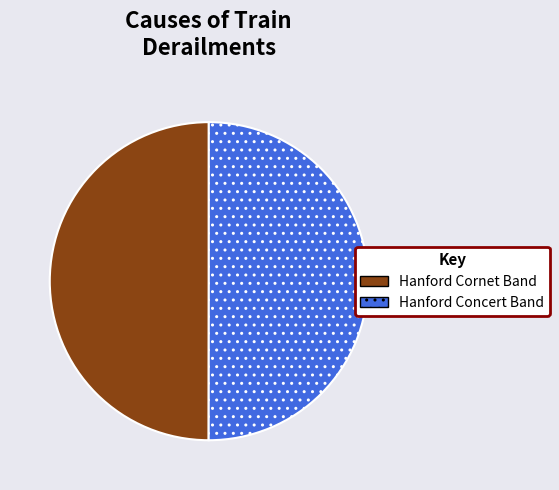

The Hanford Concert Band slice represents 57% of the pie. True or false?

False